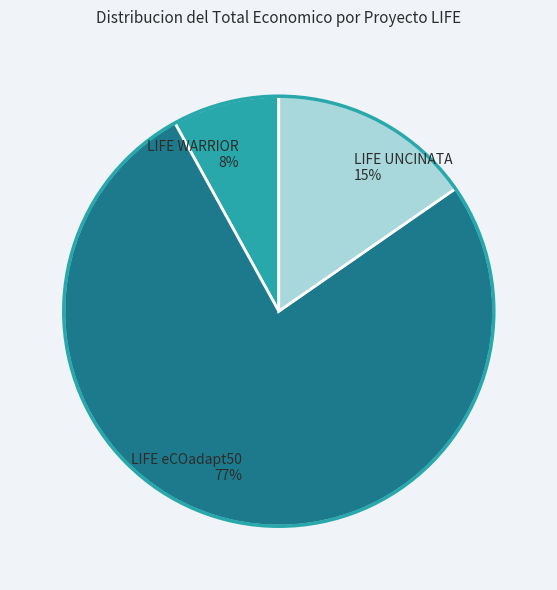

Which has a higher value, LIFE WARRIOR or LIFE UNCINATA?

LIFE UNCINATA